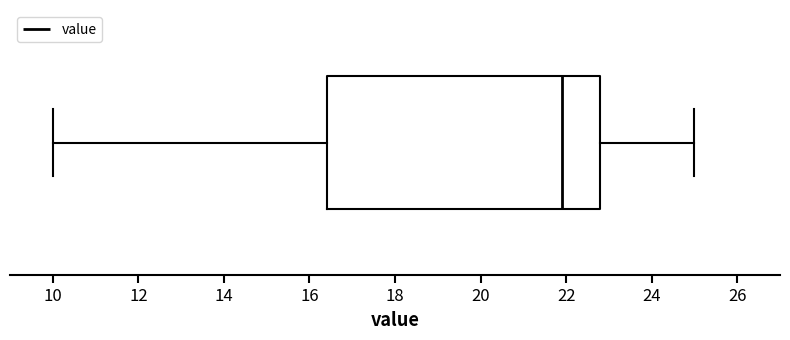

Read this box plot against the x-axis: the position of the median line, the range covered by the box, and the ends of both whiskers. The values are not printed on the chart, so give them approximately, as read against the axis.

median 22.0, box 16.4 to 22.8, whiskers 10.0 to 25.0